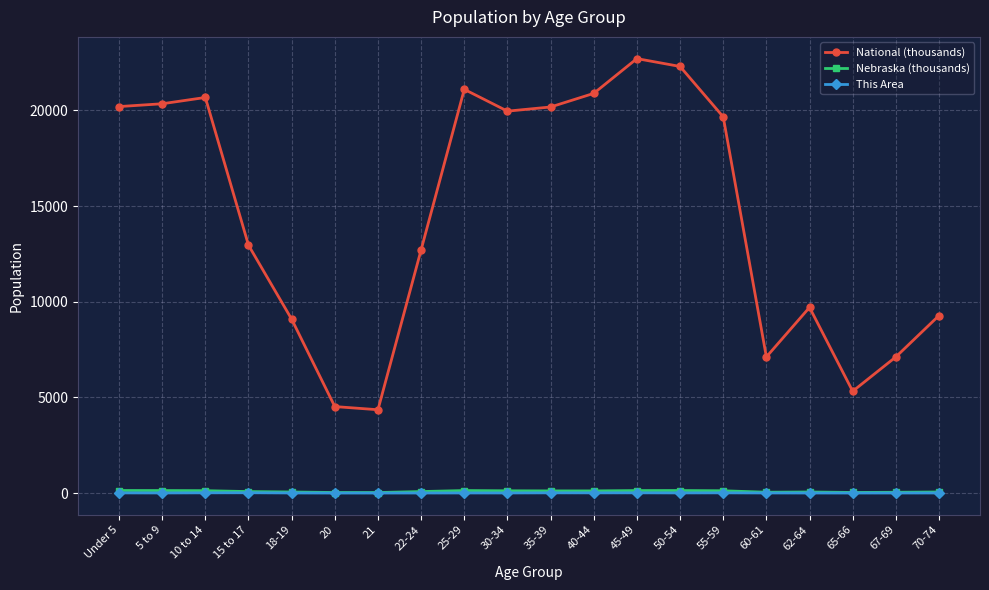

What is the spread (max minus min) of values at 62-64?

9702.2